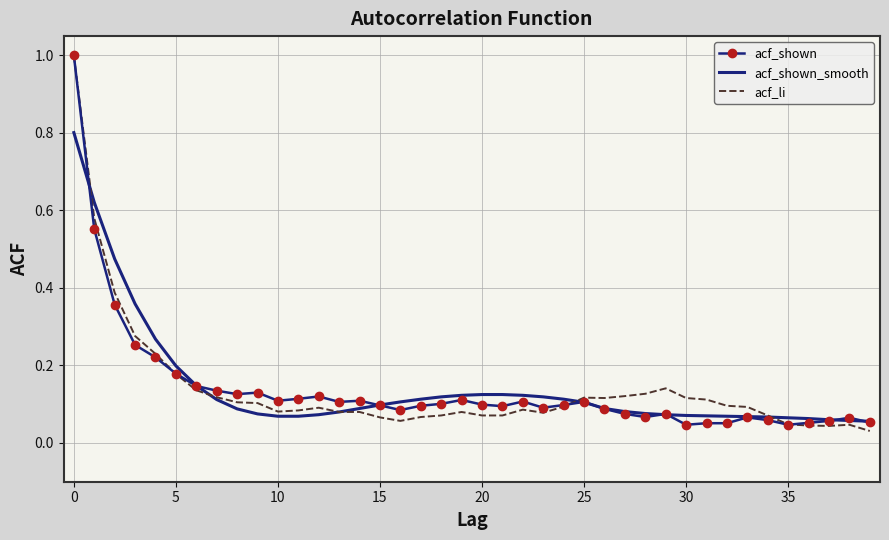

What is the maximum value shown in the chart?

1.0